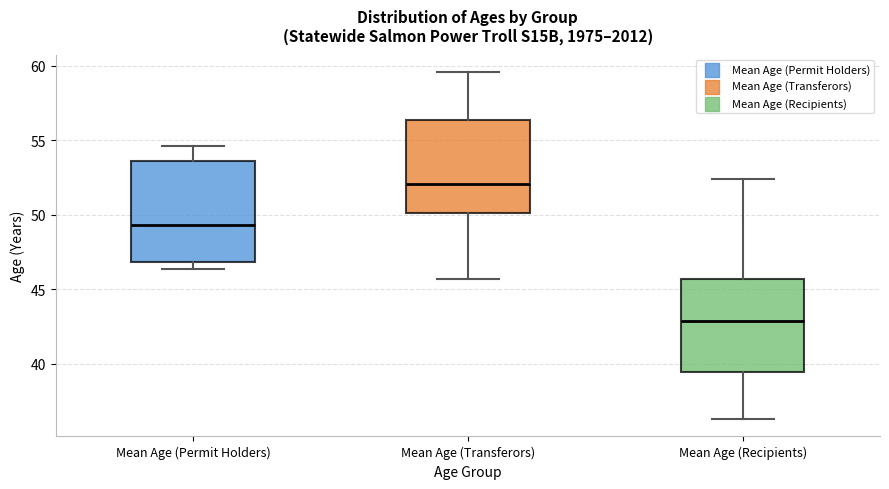

Reading left to right, transcribe this box plot: for each box, give where its median line is, the range the box spans, and where its two whiskers end, as read against the y-axis. The values are not printed on the chart, so give them approximately, as read against the axis.

Mean Age (Permit Holders): median 49.5, box 47.0 to 53.5, whiskers 46.5 to 54.5
Mean Age (Transferors): median 52.0, box 50.0 to 56.5, whiskers 45.5 to 59.5
Mean Age (Recipients): median 43.0, box 39.5 to 45.5, whiskers 36.5 to 52.5